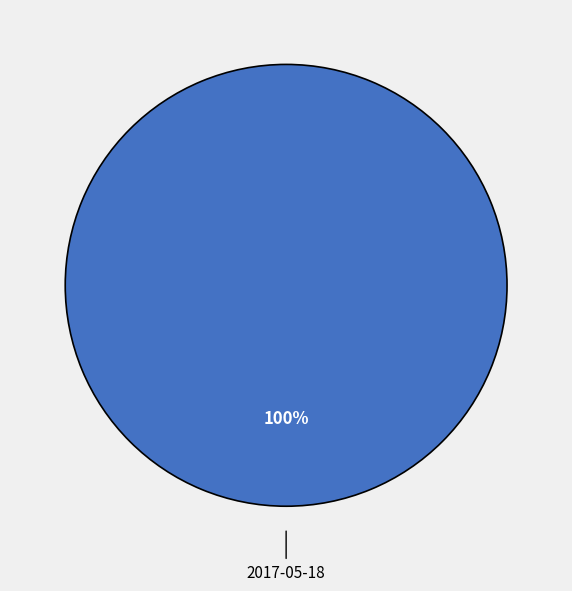

Is it true that 2017-05-18 is 93% of the pie?

False